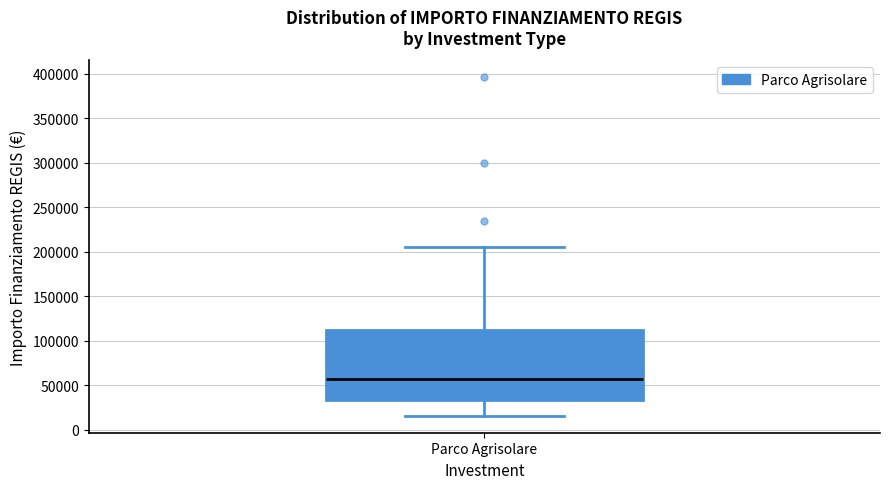

Transcribe this box plot: give where the median line is, the range the box spans, and where the two whiskers end, as read against the y-axis. The values are not printed on the chart, so give them approximately, as read against the axis.

median 55000, box 35000 to 115000, whiskers 15000 to 205000